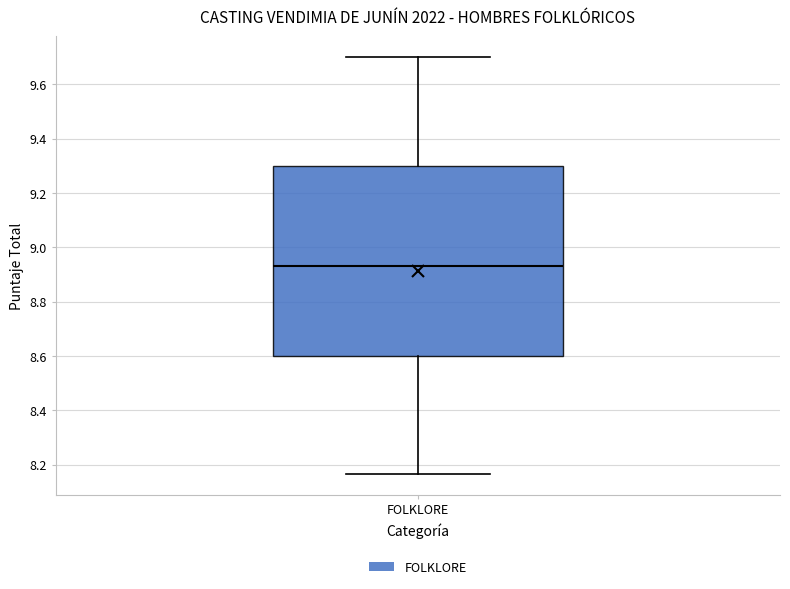

Transcribe this box plot: give where the median line is, the range the box spans, and where the two whiskers end, as read against the y-axis. The values are not printed on the chart, so give them approximately, as read against the axis.

median 8.94, box 8.60 to 9.30, whiskers 8.16 to 9.70